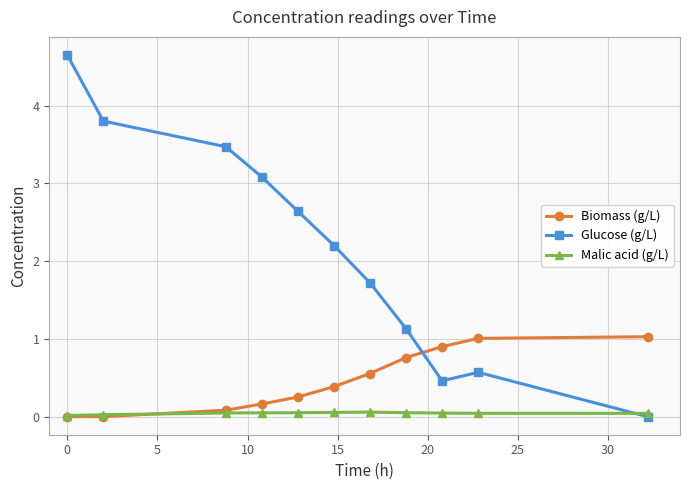

What is the highest value of the Biomass (g/L) series?

1.0